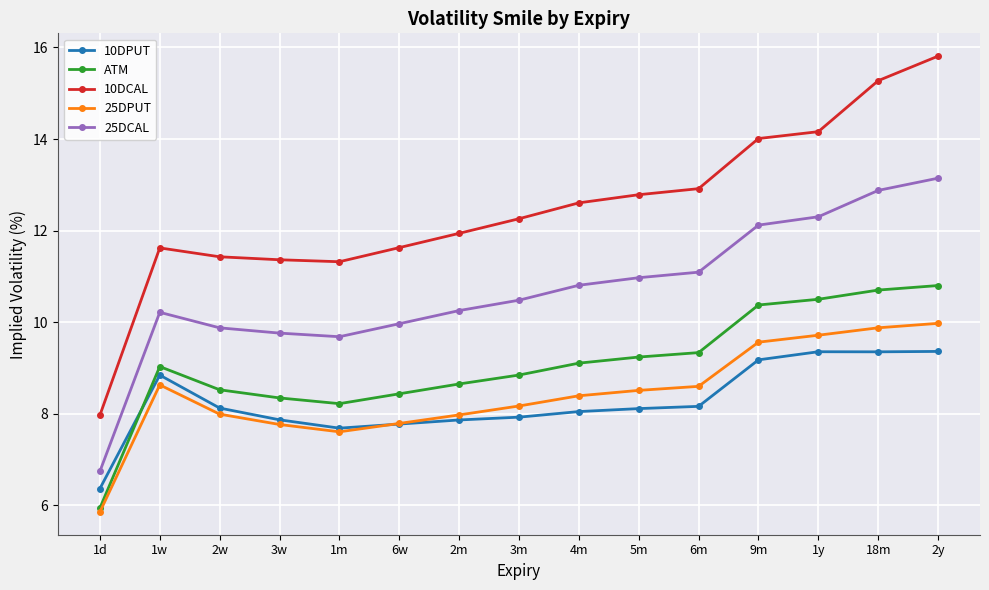

How many lines are shown in the chart?

5